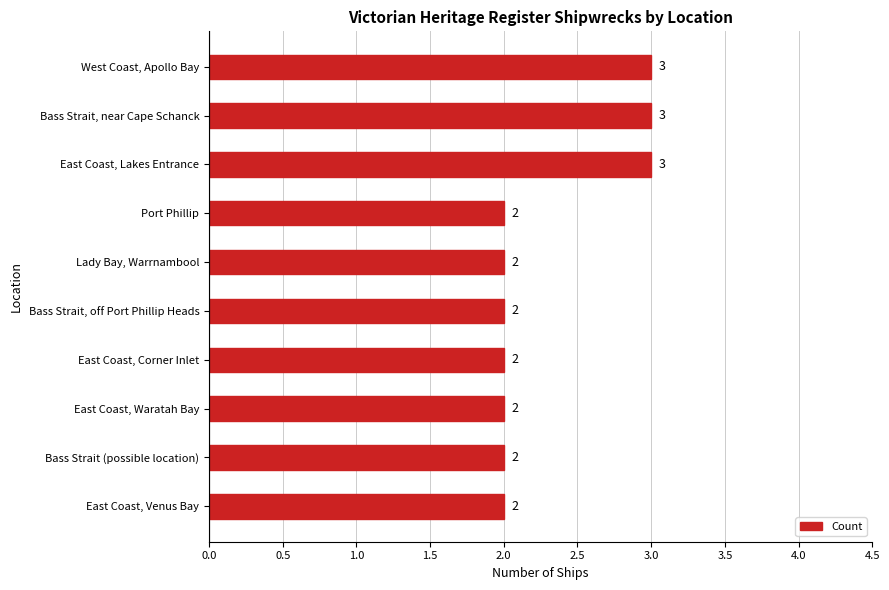

What is the minimum value shown in the chart?

2